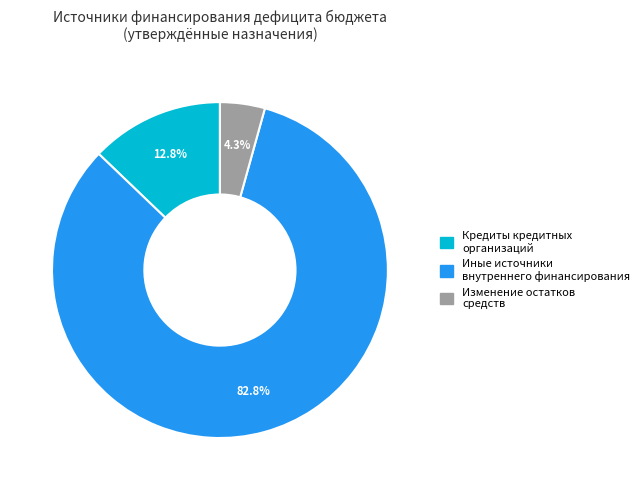

To the nearest percent, what portion does Иные источники внутреннего финансирования represent?

83%